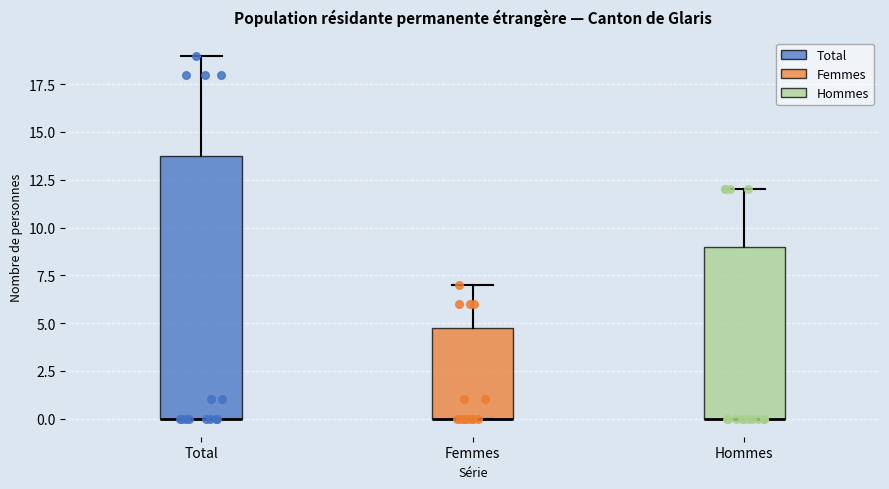

Where is the upper edge of the box for Femmes on the y-axis? The values are not printed on the chart, so give them approximately, as read against the axis.

5